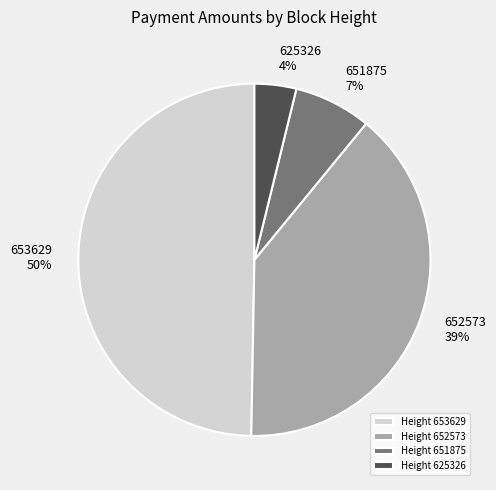

Is the sum of 652573 and 625326 greater than half?

No